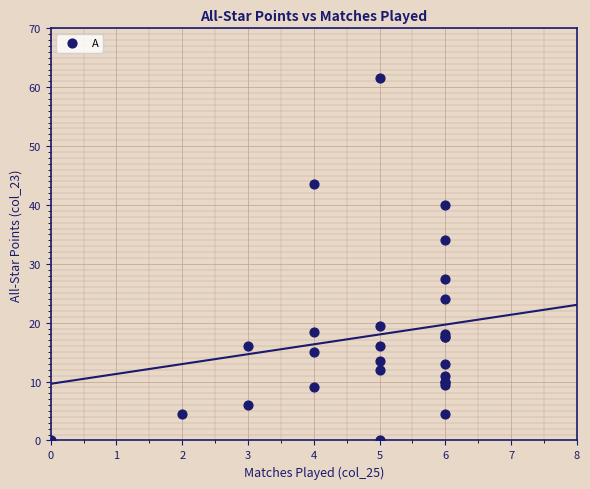

What Y value in the scatter plot is closest to 30?

27.5